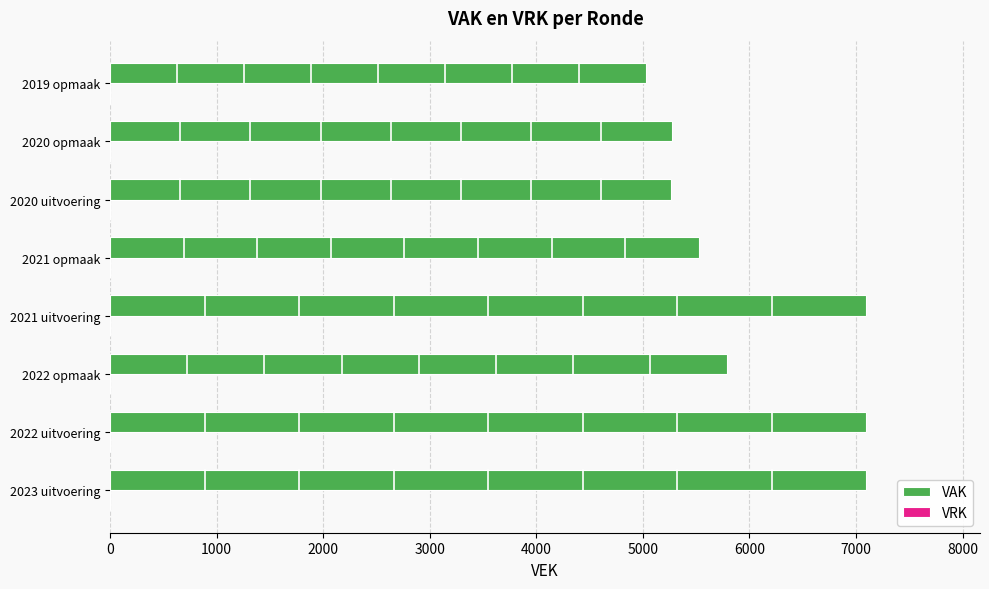

What is the change in value from 2020 opmaak to 2019 opmaak?

-244